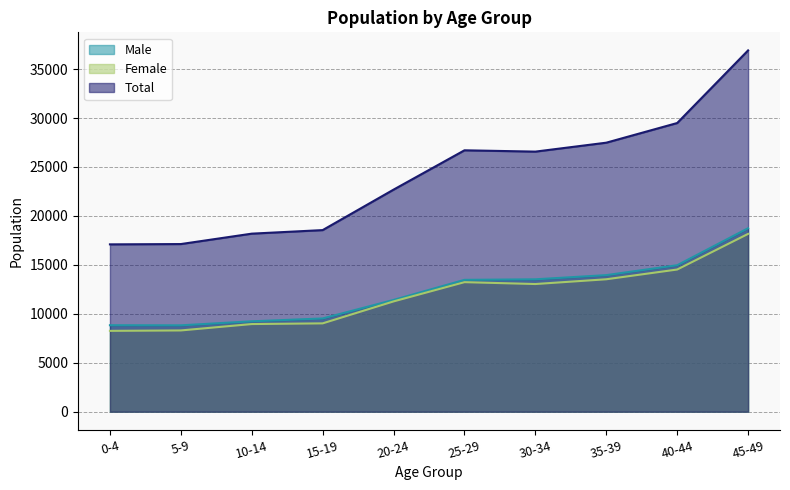

True or false: Female and Total intersect in this chart.

False